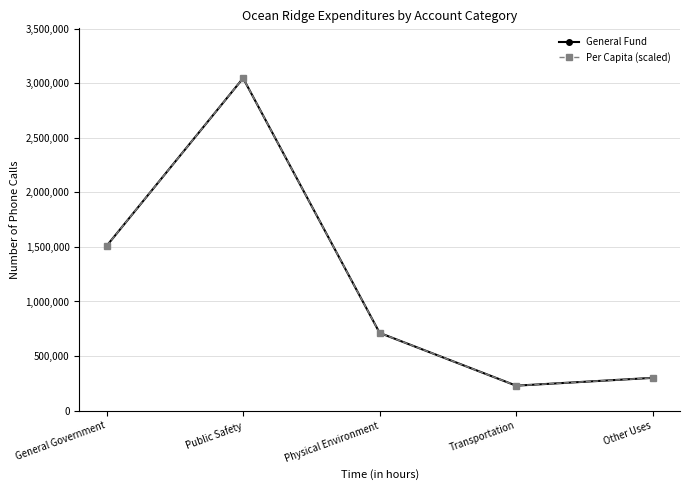

How many data points in General Fund are less than 712010?

2